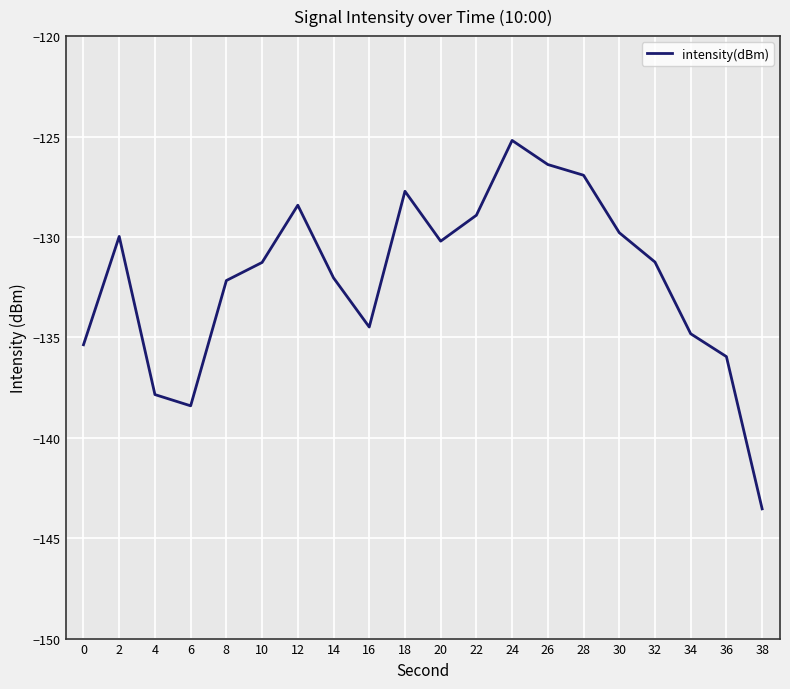

What is the sum of the values at 26 and 4?

-264.2